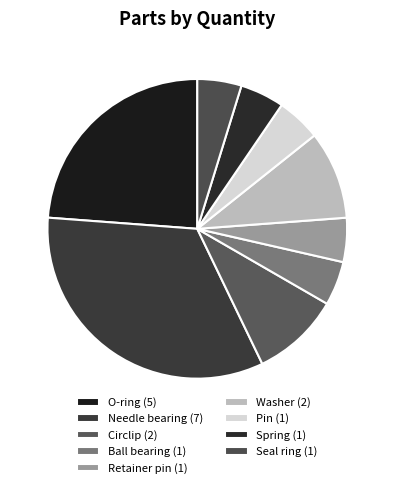

How many segments does this pie chart have?

9